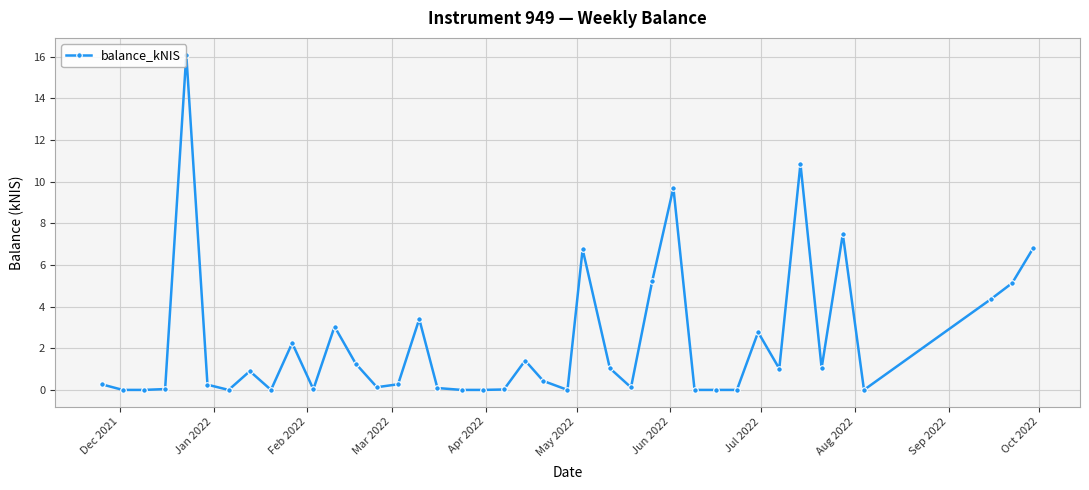

How many lines are shown in the chart?

1